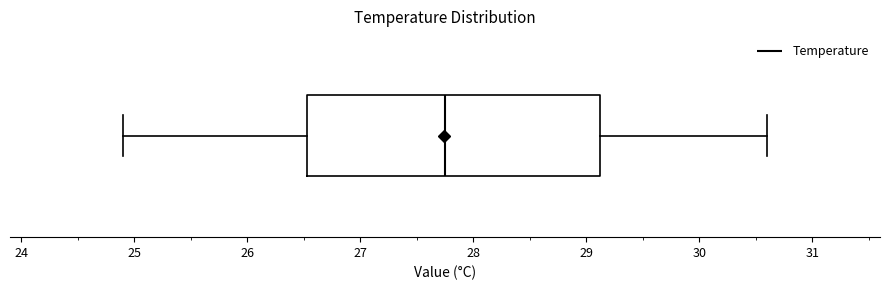

Read this box plot against the x-axis: the position of the median line, the range covered by the box, and the ends of both whiskers. The values are not printed on the chart, so give them approximately, as read against the axis.

median 27.8, box 26.5 to 29.1, whiskers 24.9 to 30.6